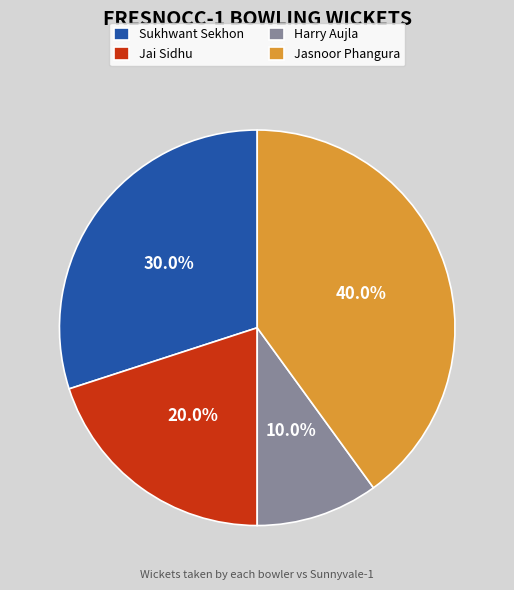

Does any single category account for the majority?

No